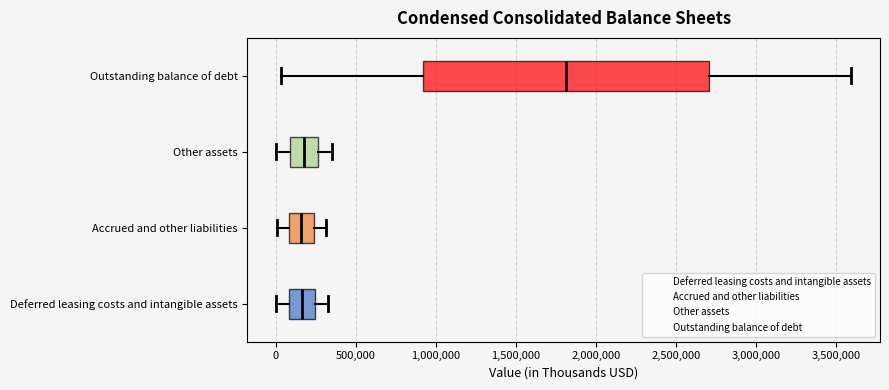

Where is the left edge of the box for Other assets on the x-axis? The values are not printed on the chart, so give them approximately, as read against the axis.

100000